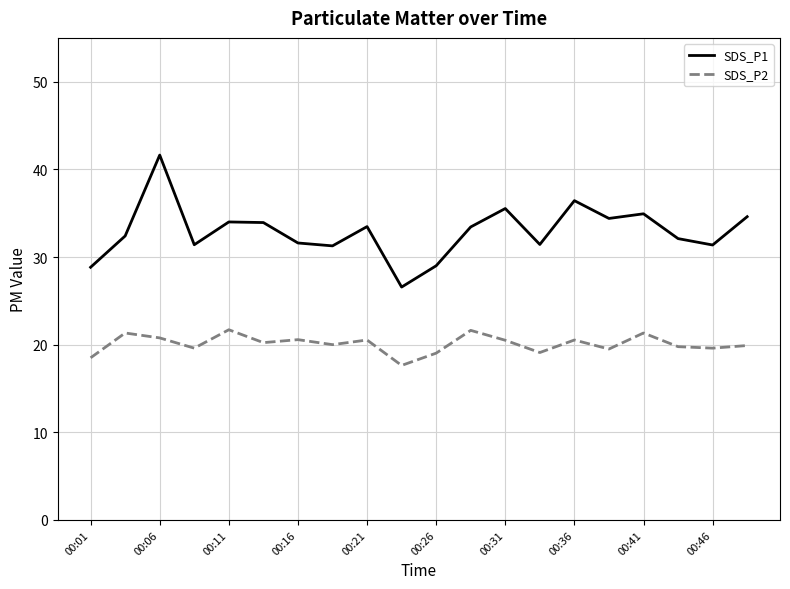

What is the minimum value for SDS_P1?

26.6